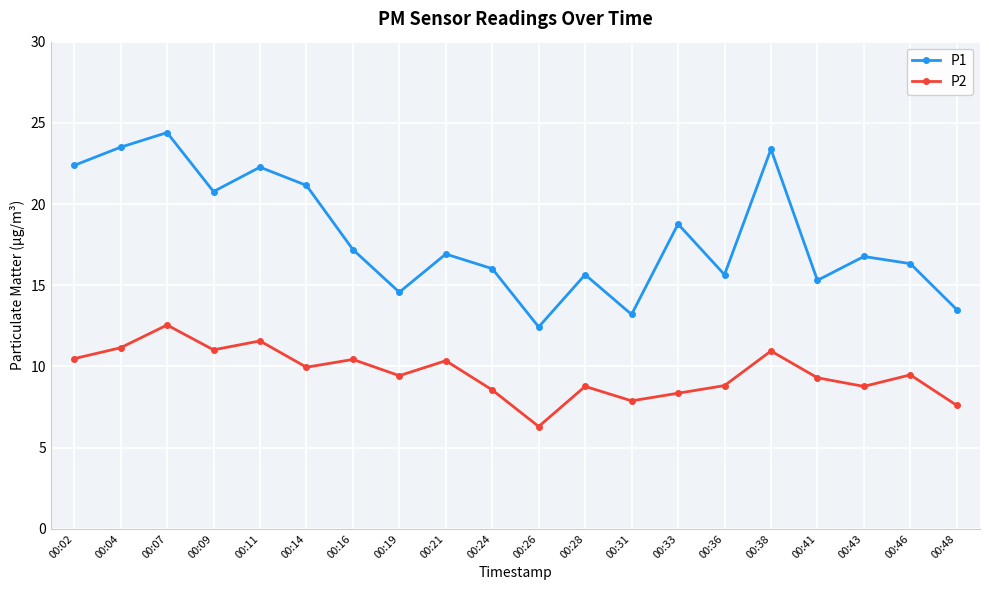

Which series has the widest spread of values?

P1